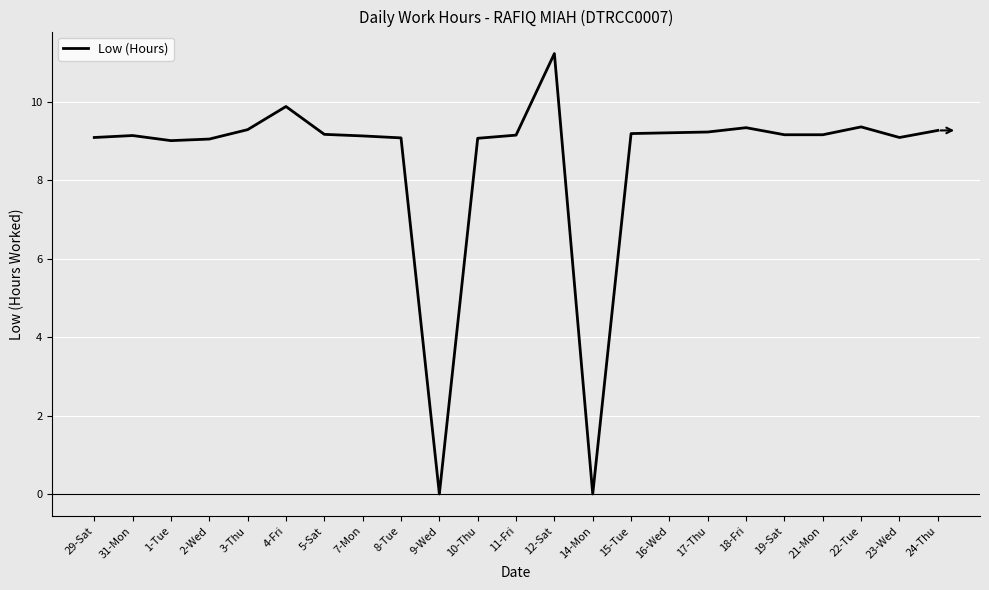

At which label does the data first exceed 9?

29-Sat